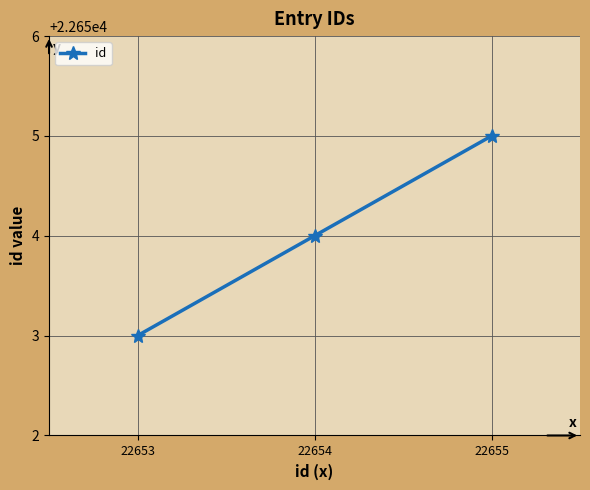

Reading left to right, transcribe all the data shown in this chart.

22653=22653	22654=22654	22655=22655